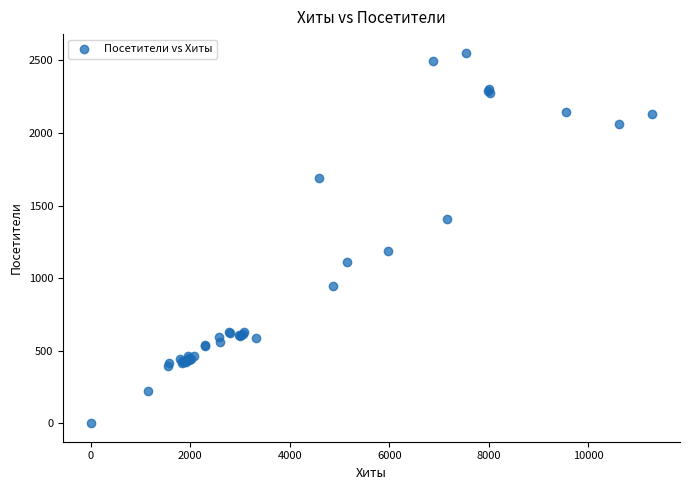

What Y value in the scatter plot is closest to 1277?

1189